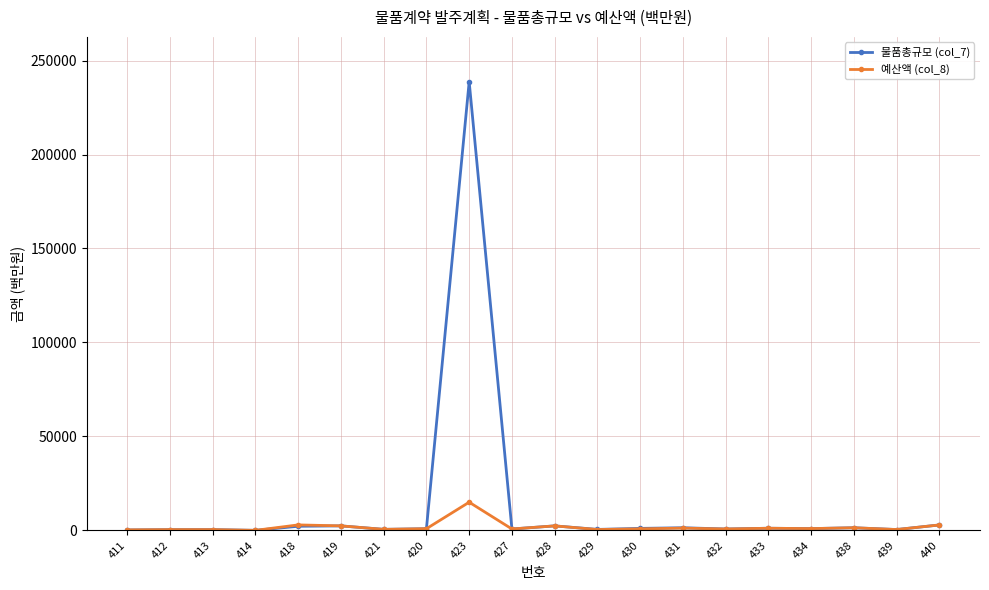

Rank the series by their average value, from lowest to highest.

예산액 (col_8), 물품총규모 (col_7)